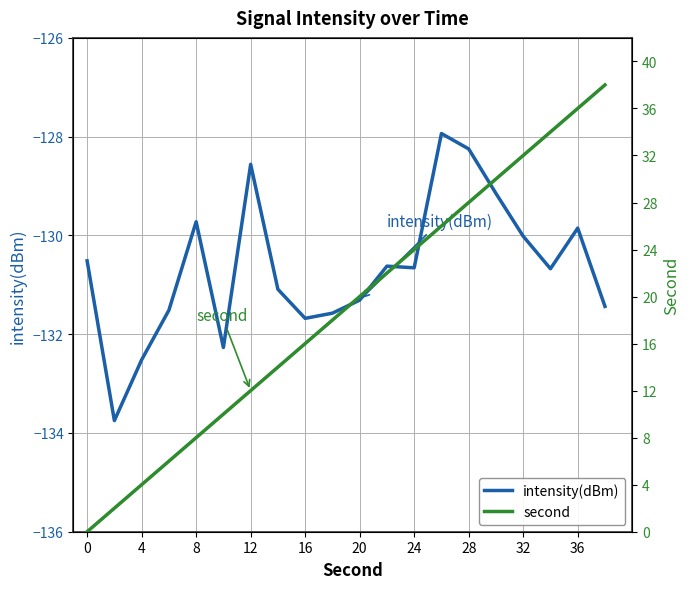

Is it true that intensity(dBm) equals -129.7 at 8?

True